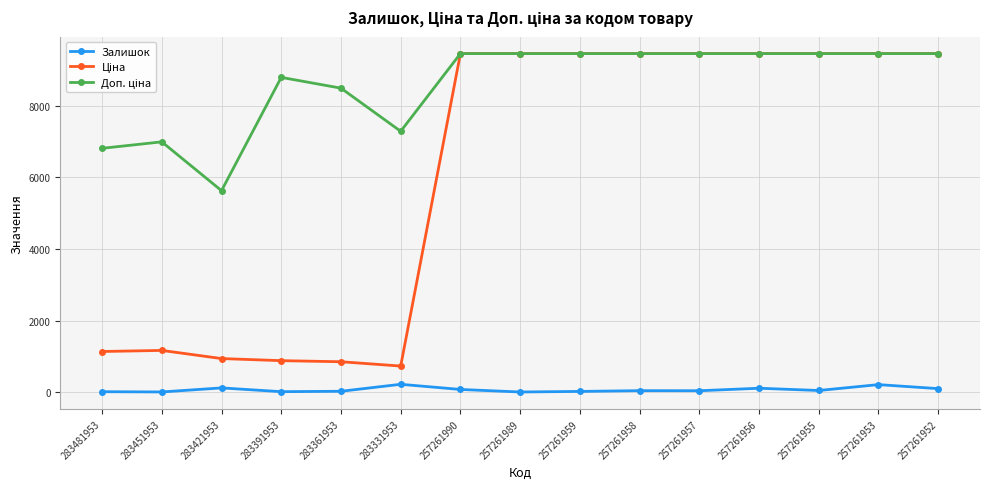

At how many categories does at least one series exceed 398?

15